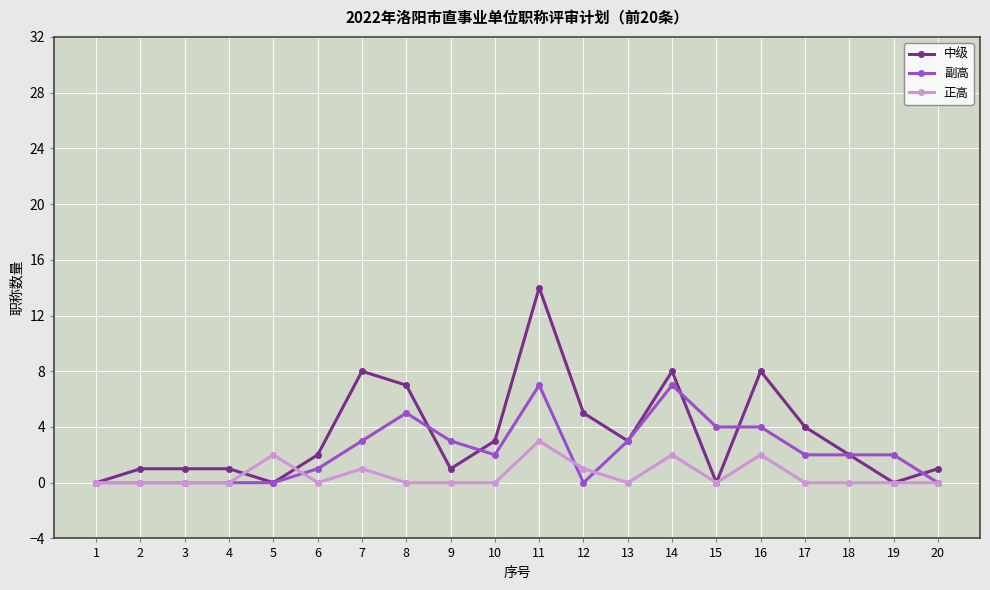

True or false: 正高 has more than 0 points higher than both neighbors.

True